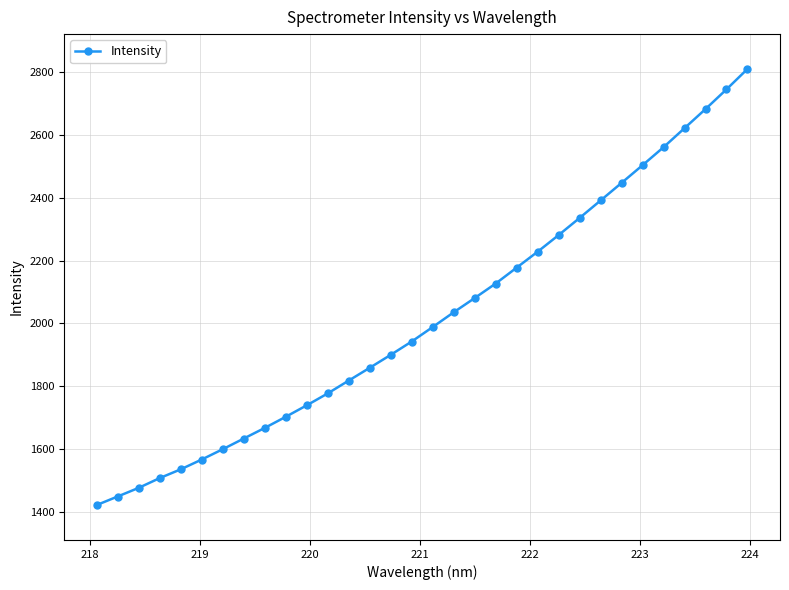

True or false: there are more than 2 points higher than both neighbors.

False